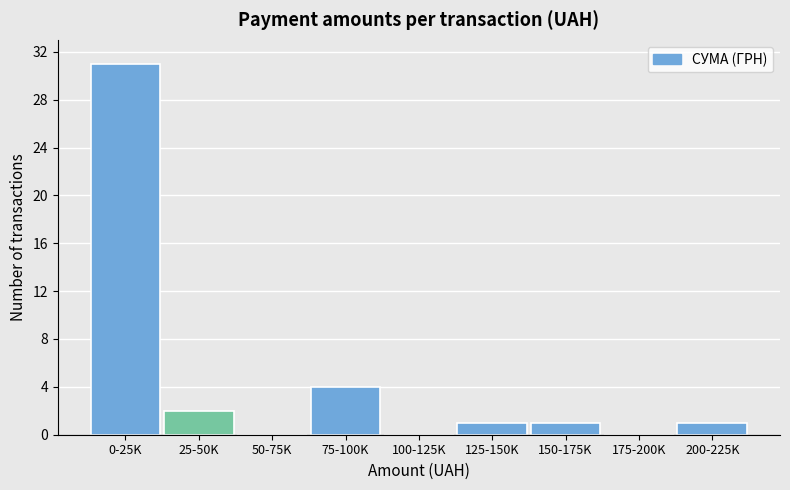

Reading left to right, transcribe all the data shown in this chart.

0-25K=31	25-50K=2	50-75K=0	75-100K=4	100-125K=0	125-150K=1	150-175K=1	175-200K=0	200-225K=1